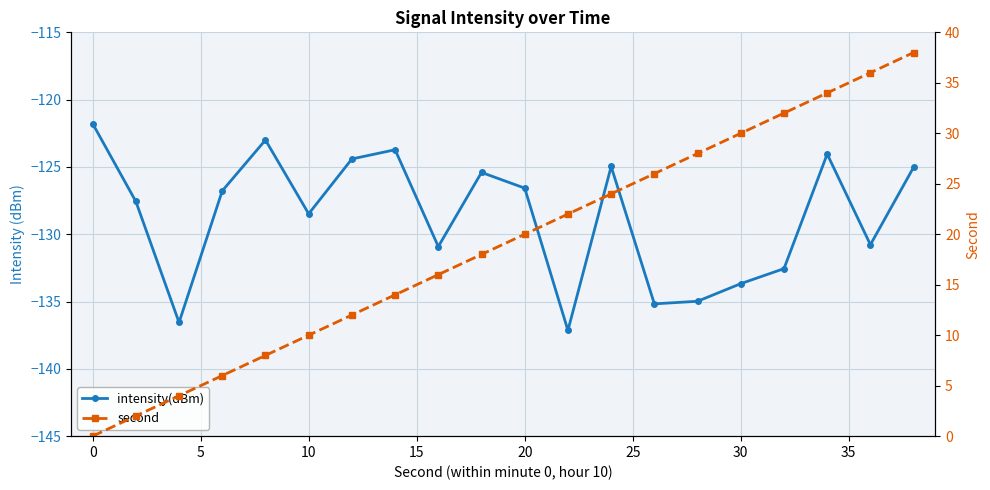

At 10, list the series in order from largest to smallest.

second, intensity(dBm)